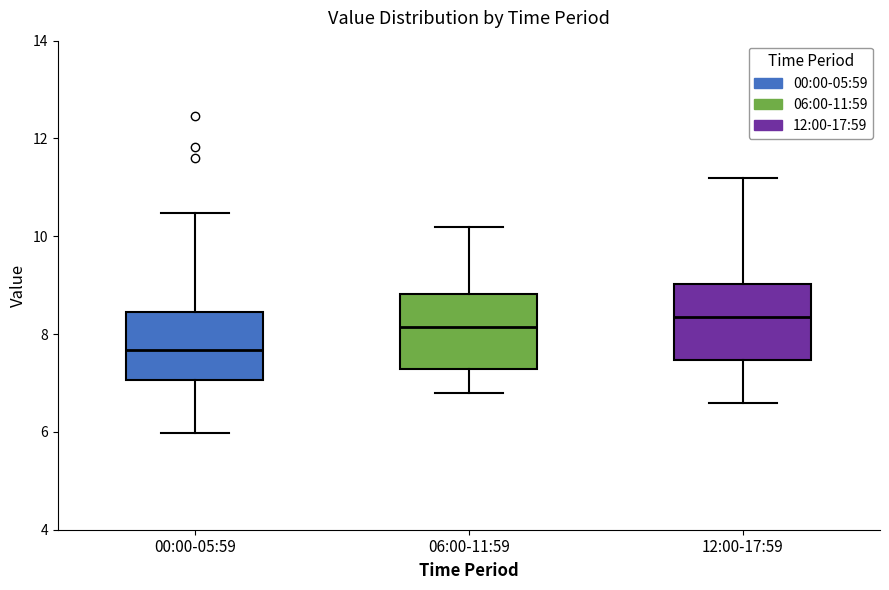

Reading left to right, transcribe this box plot: for each box, give where its median line is, the range the box spans, and where its two whiskers end, as read against the y-axis. The values are not printed on the chart, so give them approximately, as read against the axis.

00:00-05:59: median 7.6, box 7.0 to 8.4, whiskers 6.0 to 10.4
06:00-11:59: median 8.2, box 7.2 to 8.8, whiskers 6.8 to 10.2
12:00-17:59: median 8.4, box 7.4 to 9.0, whiskers 6.6 to 11.2